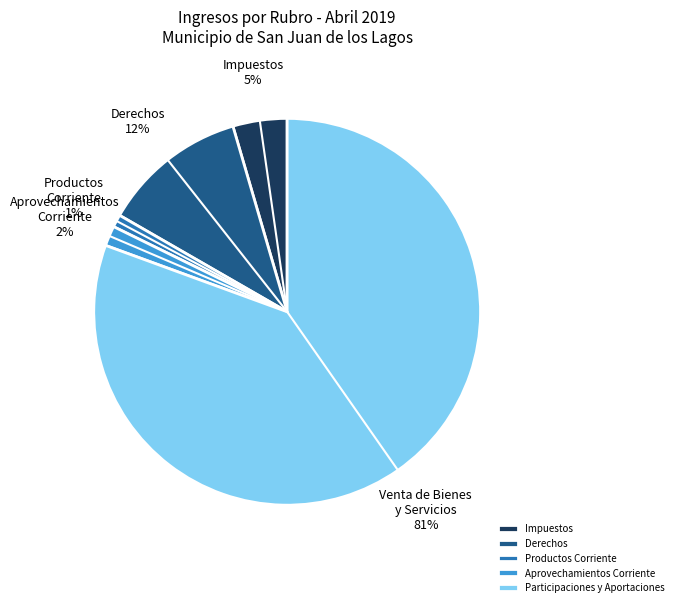

Combined, do Participaciones y Aportaciones and Derechos account for over 50%?

Yes